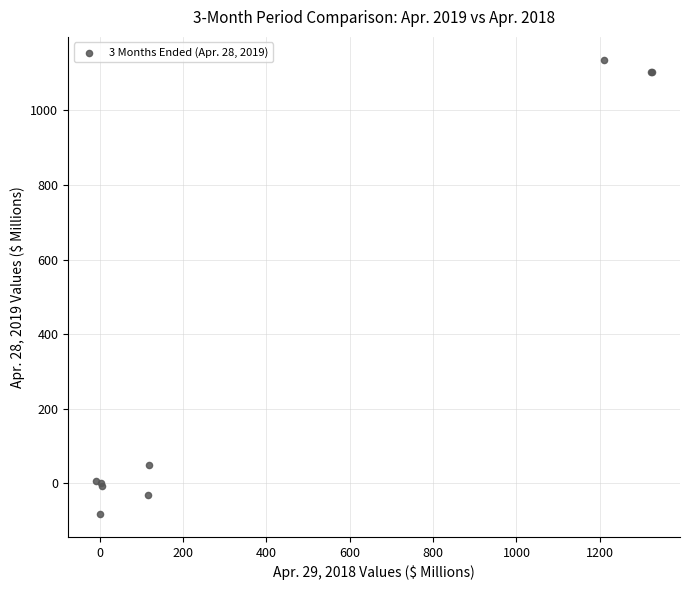

What Y value in the scatter plot is closest to 527?

49.1